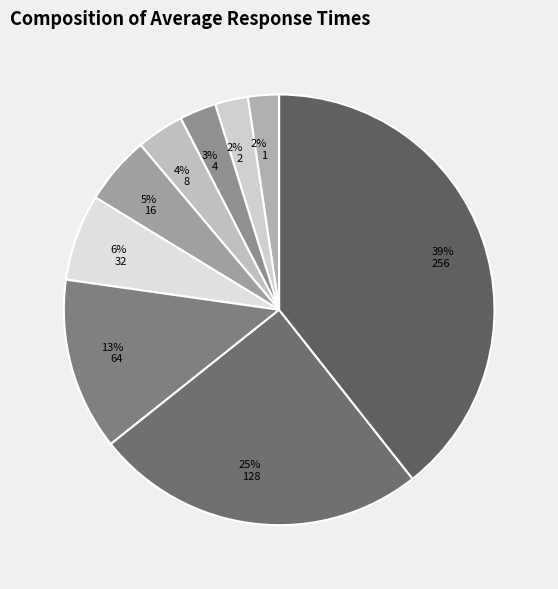

To the nearest percent, what is the average slice percentage?

11%